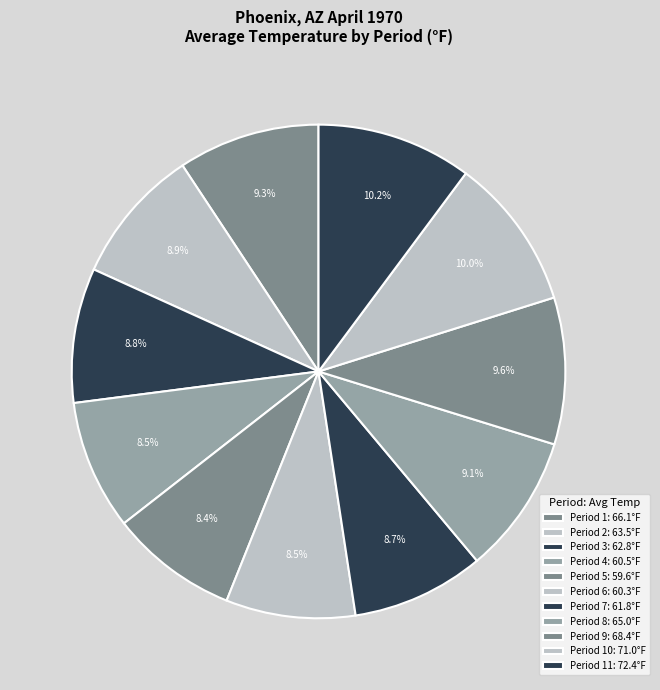

Count the number of slices in the pie.

11